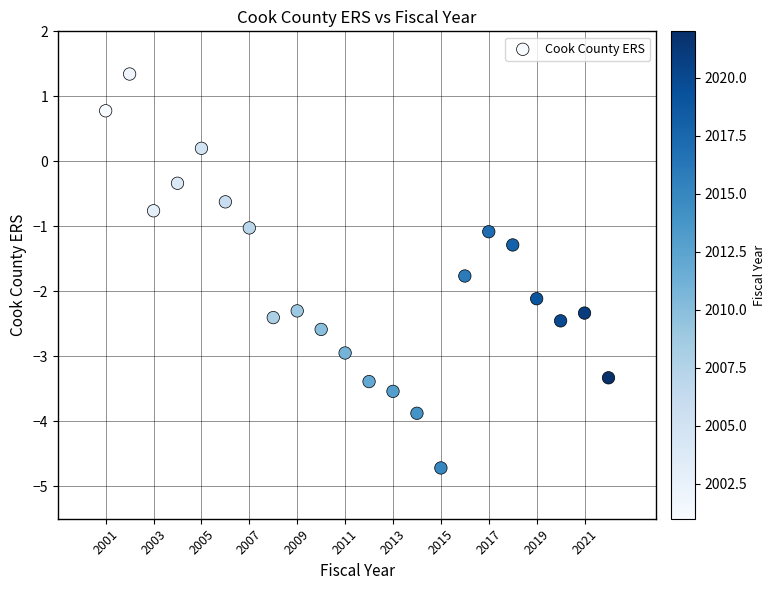

What is the range of Y values (max minus min)?

6.1